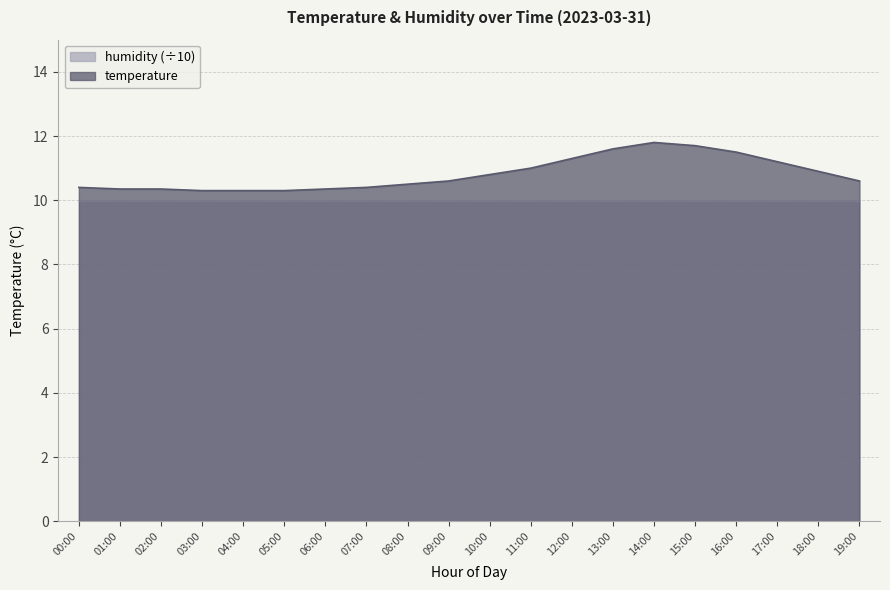

What is the average value?

10.8